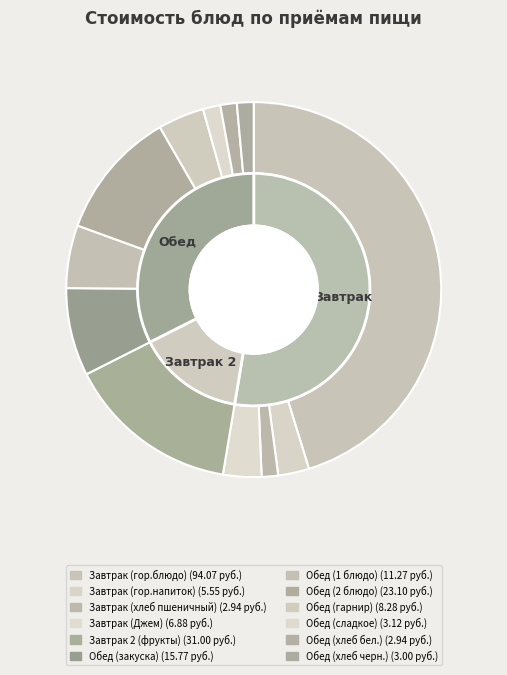

What is the change in value from Обед (гарнир) to Обед (хлеб черн.)?

-5.3